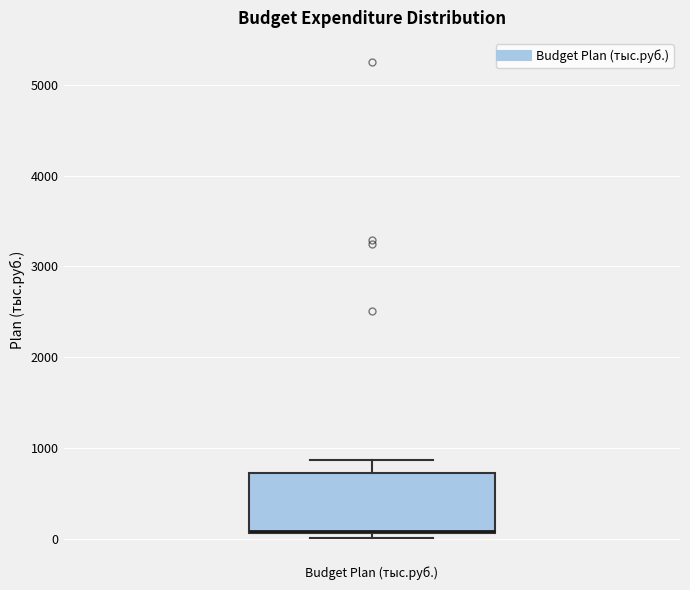

Where does the upper whisker of the box for Budget Plan (тыс.руб.) end on the y-axis? The values are not printed on the chart, so give them approximately, as read against the axis.

900